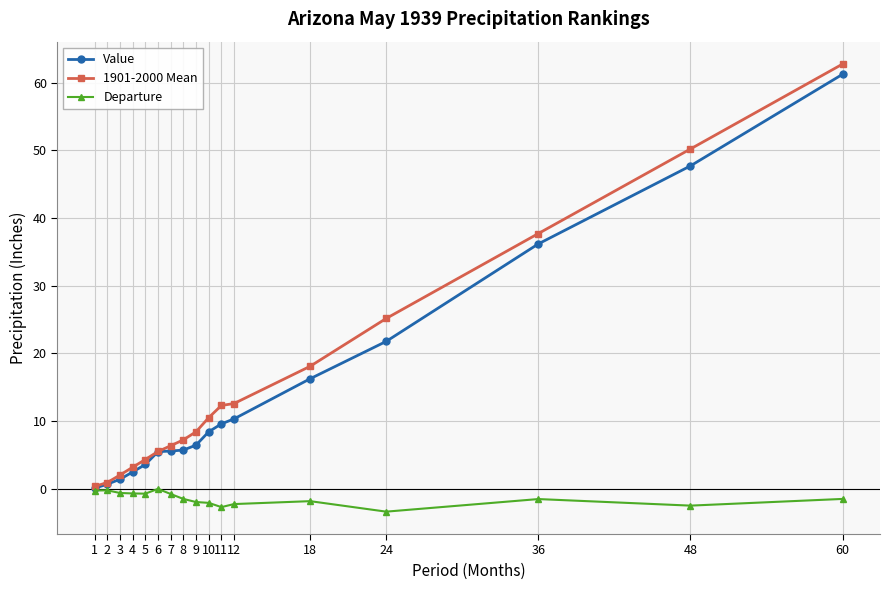

Is the value of Departure at 10 greater than the value of Value at 4?

No